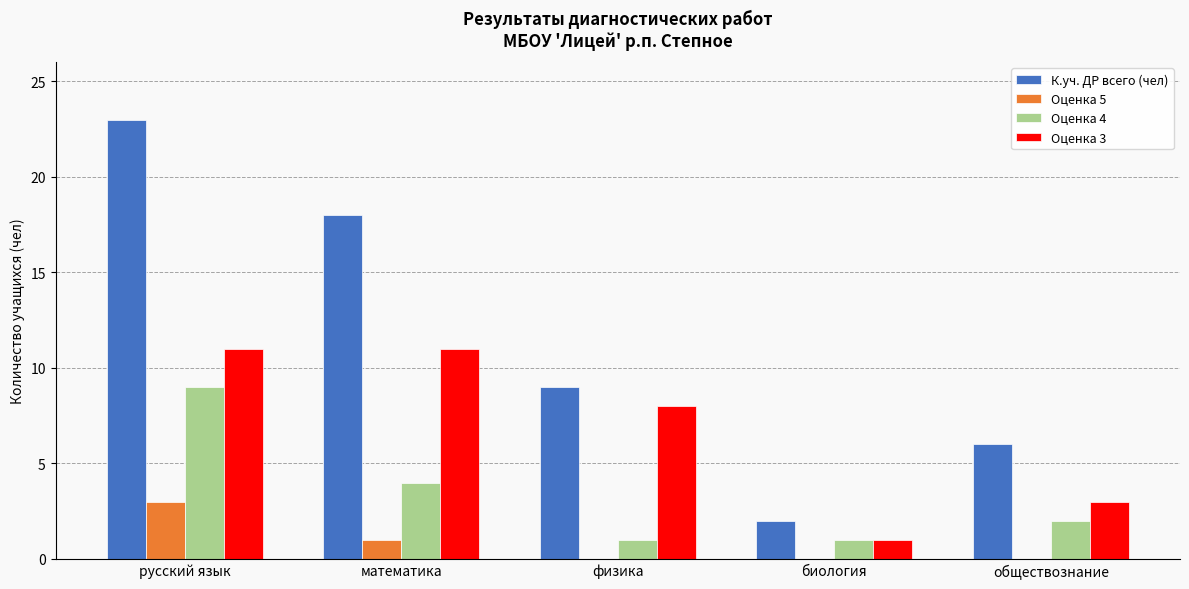

Reading left to right, list all the values displayed in this chart.

К.уч. ДР всего (чел): 23	18	9	2	6
Оценка 5: 3	1	0	0	0
Оценка 4: 9	4	1	1	2
Оценка 3: 11	11	8	1	3